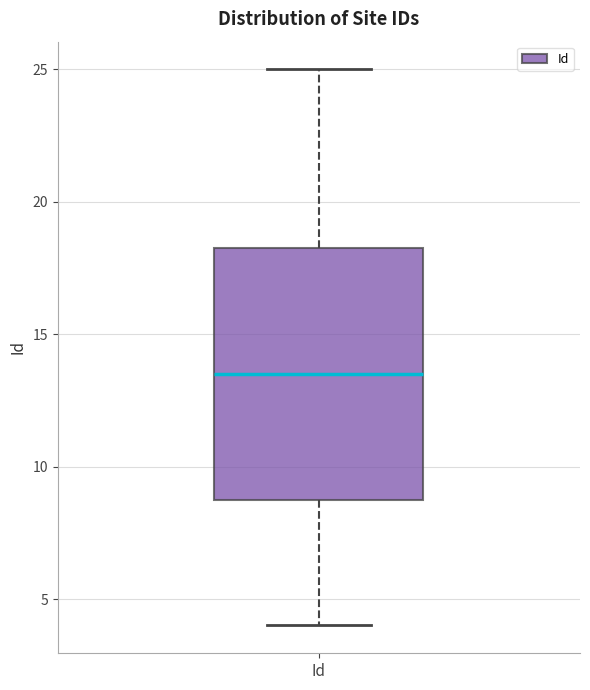

Transcribe this box plot: give where the median line is, the range the box spans, and where the two whiskers end, as read against the y-axis. The values are not printed on the chart, so give them approximately, as read against the axis.

median 13.5, box 9.0 to 18.5, whiskers 4.0 to 25.0